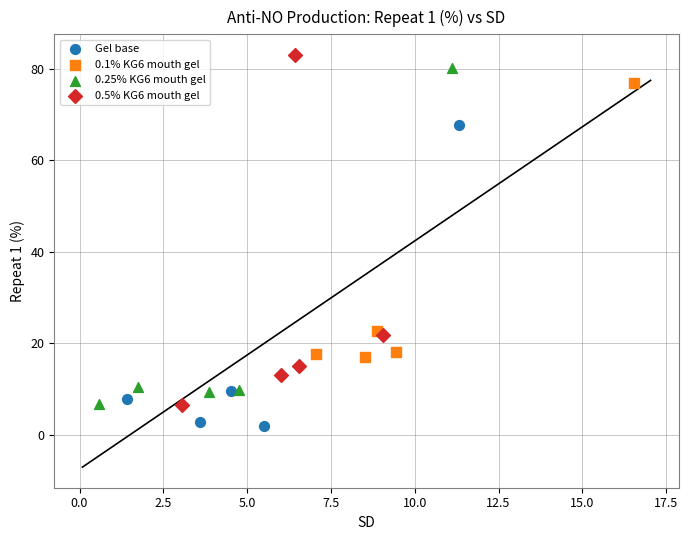

Which series has the largest Y range (max minus min)?

0.5% KG6 mouth gel